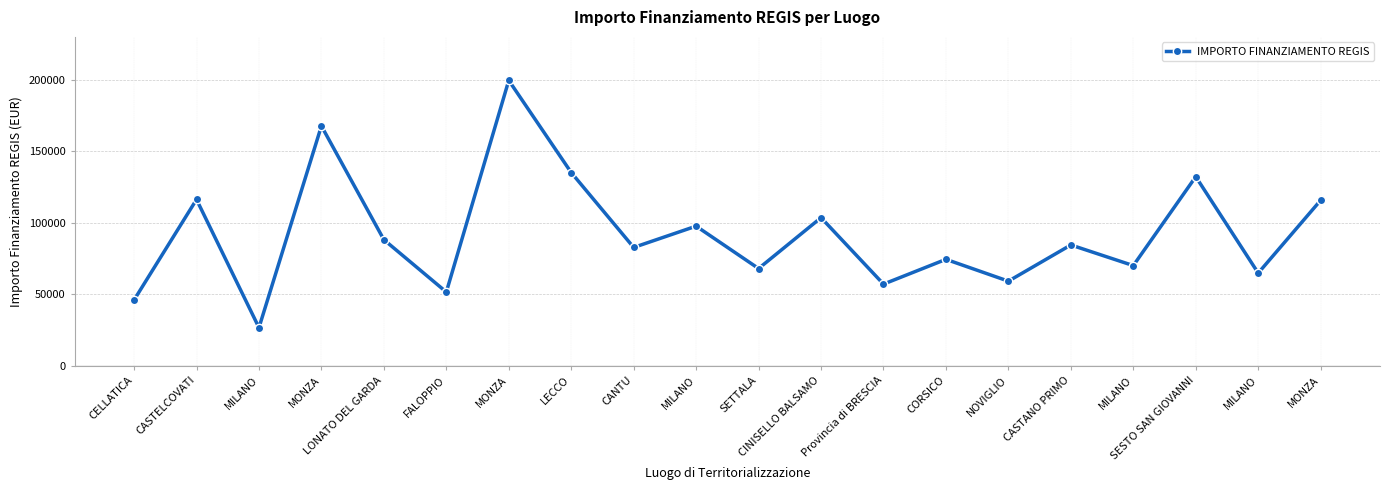

Is this an area chart (filled region under the line)?

No